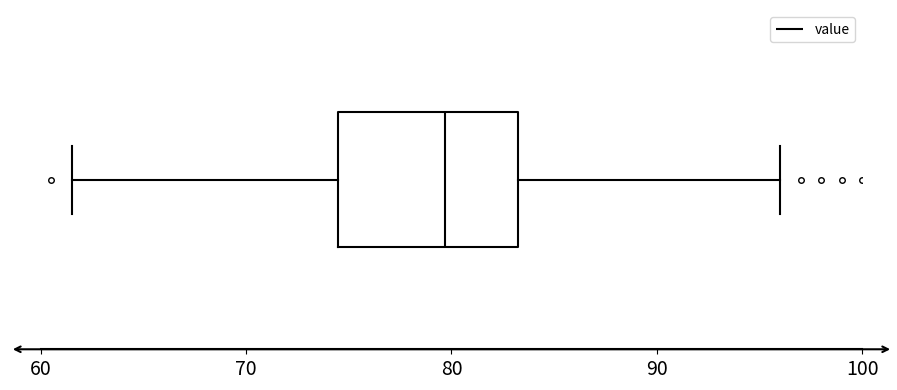

Transcribe this box plot: give where the median line is, the range the box spans, and where the two whiskers end, as read against the x-axis. The values are not printed on the chart, so give them approximately, as read against the axis.

median 80, box 74 to 83, whiskers 62 to 96